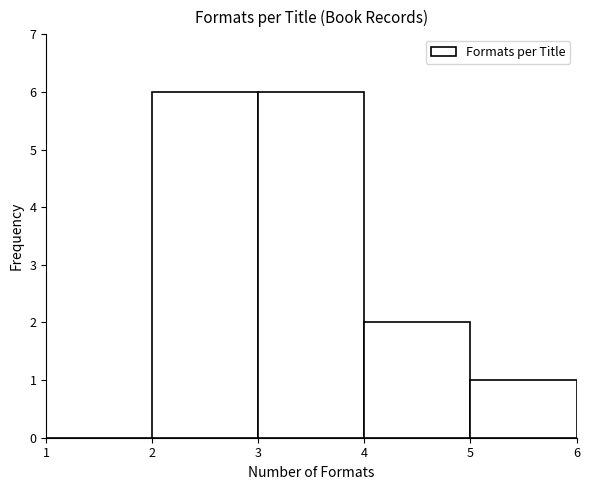

Reading left to right, list every bar in this chart as the range it spans on the x-axis followed by its height. The values are not printed on the chart, so give them approximately, as read against the axis.

1 to 2: 0
2 to 3: 6
3 to 4: 6
4 to 5: 2
5 to 6: 1